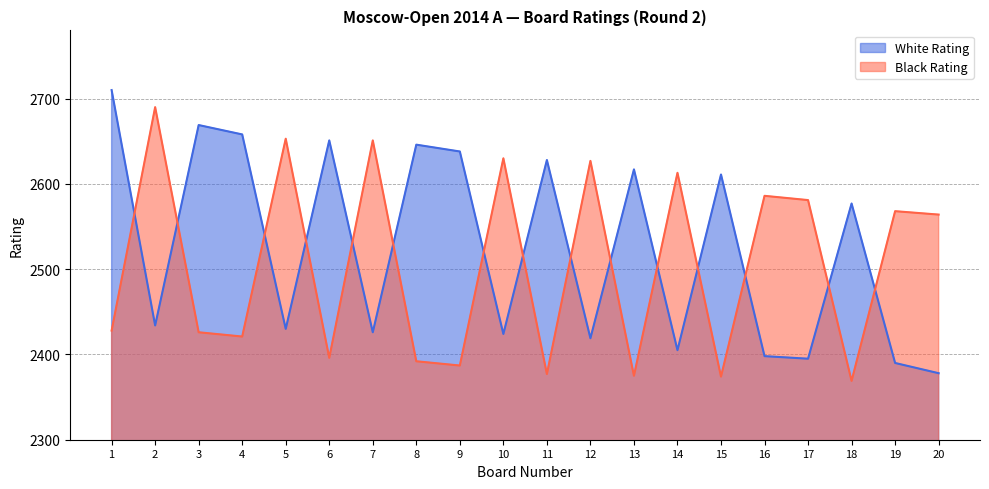

What is the spread (max minus min) of values at 15?

237